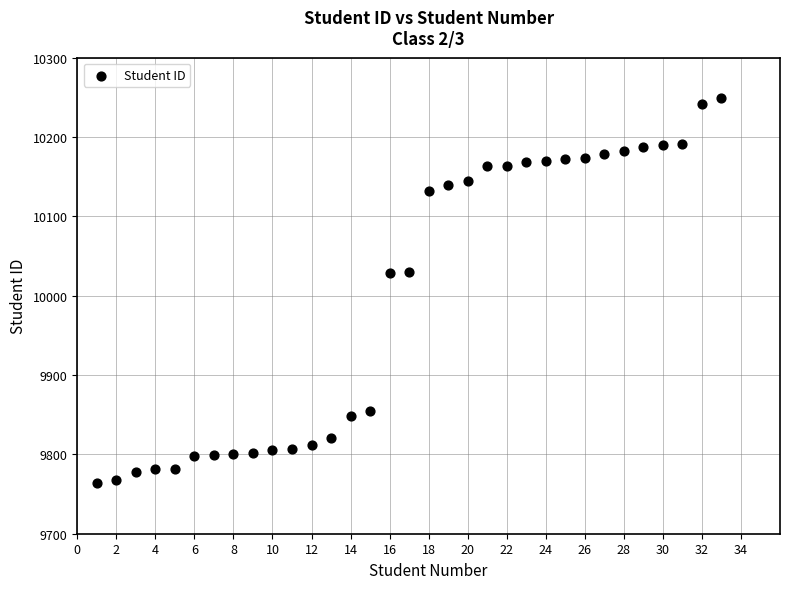

What is the range of Y values (max minus min)?

485